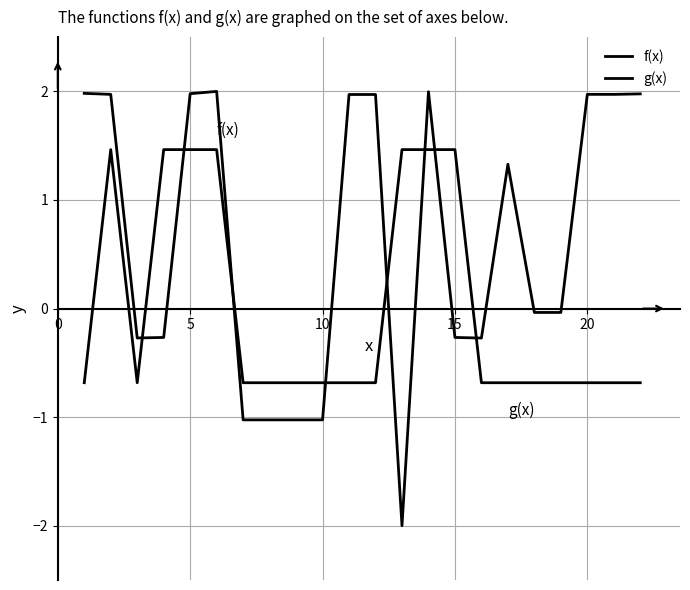

How many interior local valleys does the g(x) series have?

1